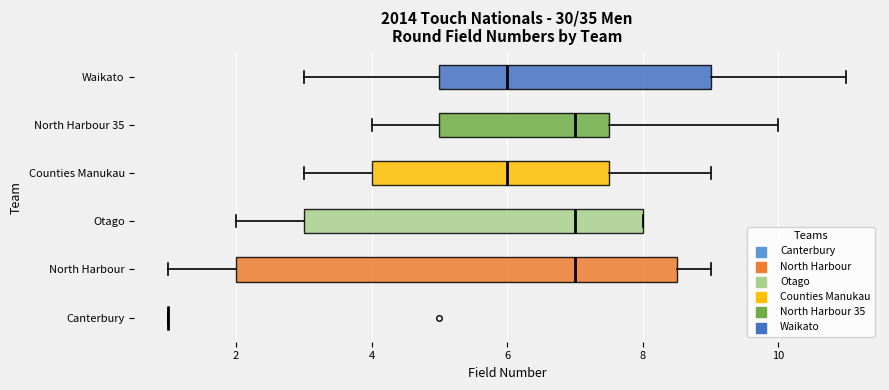

Which box is the widest, from its left edge to its right edge?

North Harbour